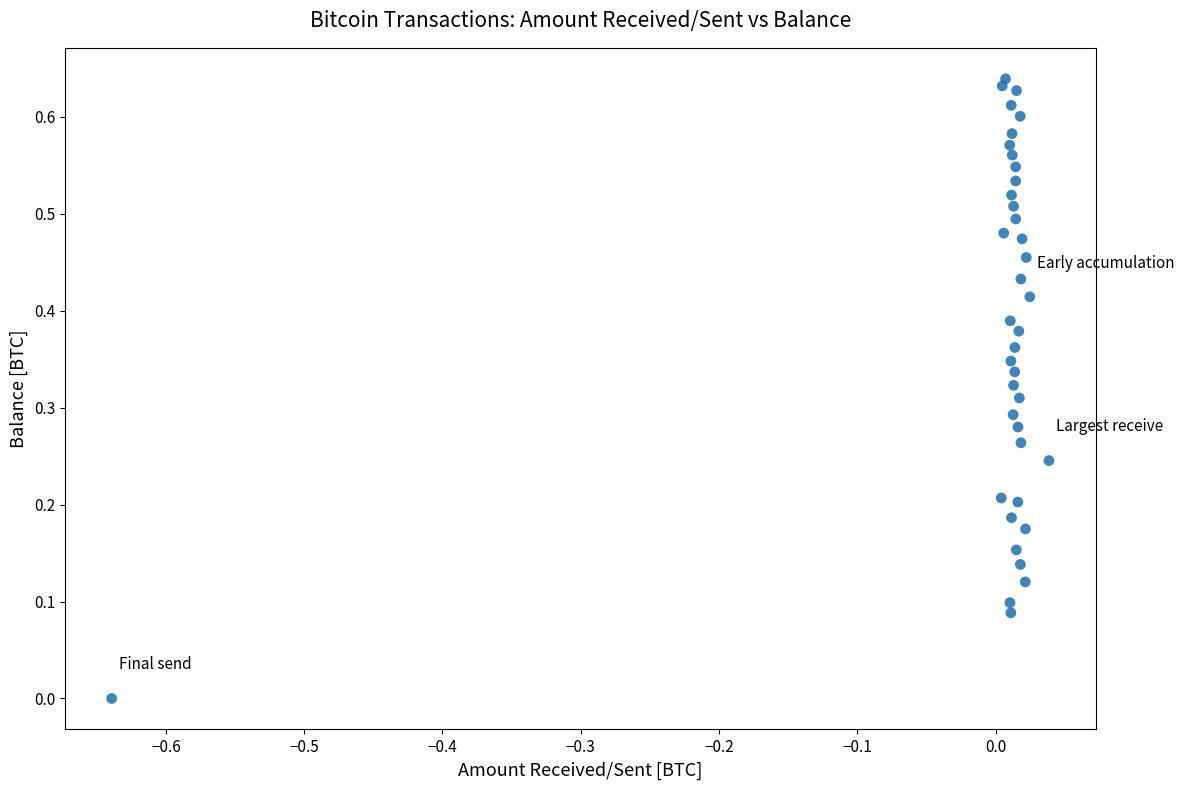

What is the range of X values (max minus min)?

0.7